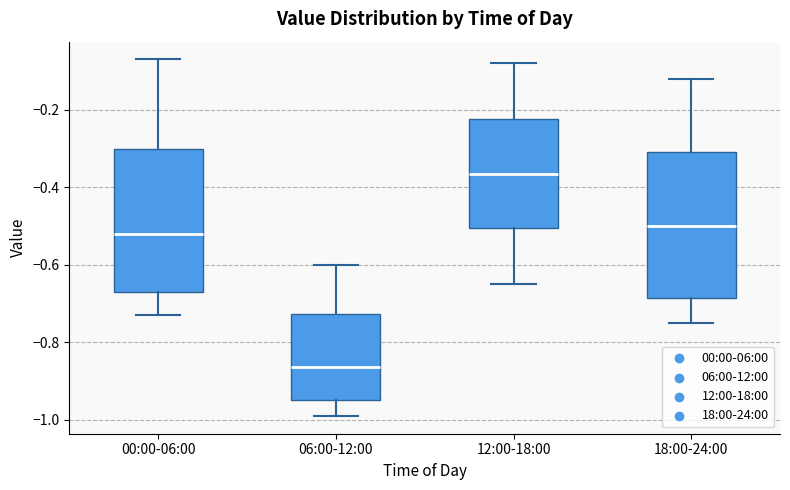

Which box has the lowest median line?

06:00-12:00